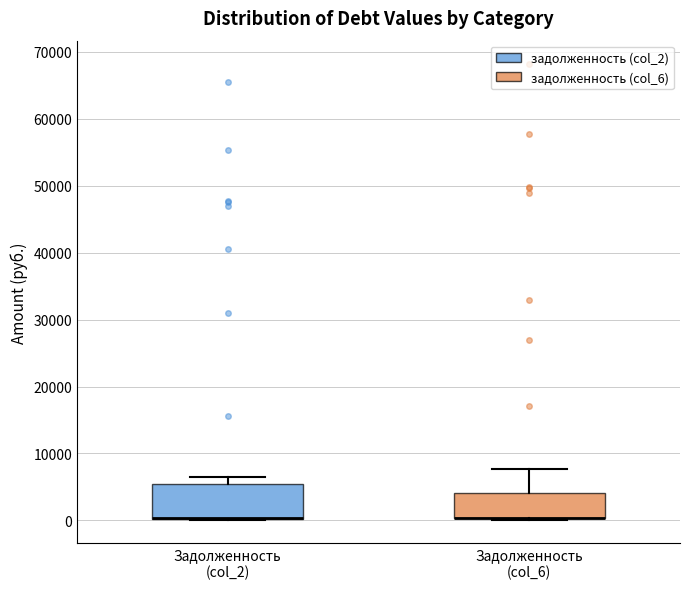

Reading left to right, transcribe this box plot: for each box, give where its median line is, the range the box spans, and where its two whiskers end, as read against the y-axis. The values are not printed on the chart, so give them approximately, as read against the axis.

Задолженность (col_2): median 0 (drawn on the box's lower edge), box 0 to 6000, whiskers 0 to 6000 (just above the box's upper edge)
Задолженность (col_6): median 0 (drawn on the box's lower edge), box 0 to 4000, whiskers 0 (just below the box's lower edge) to 8000